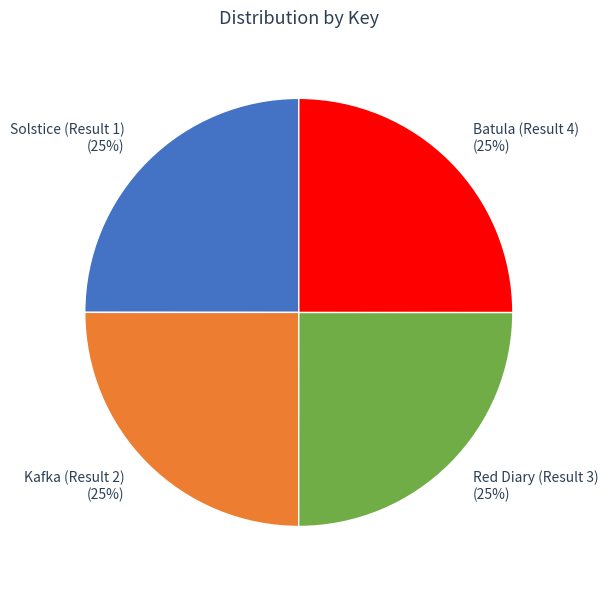

Does Batula (Result 4) account for over 50% of the chart?

No